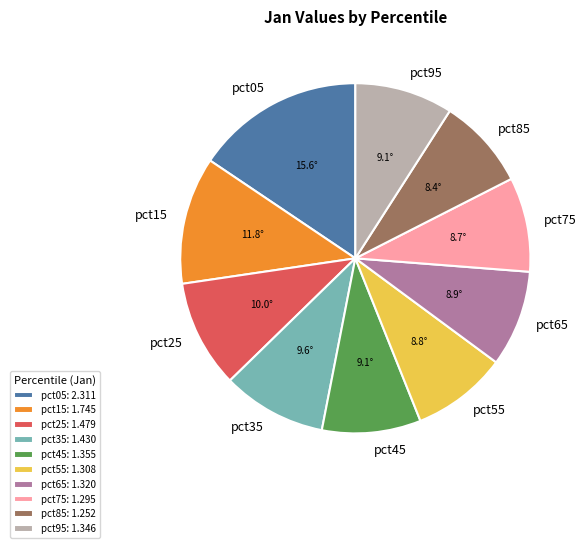

True or false: pct85 accounts for 18% of the total.

False